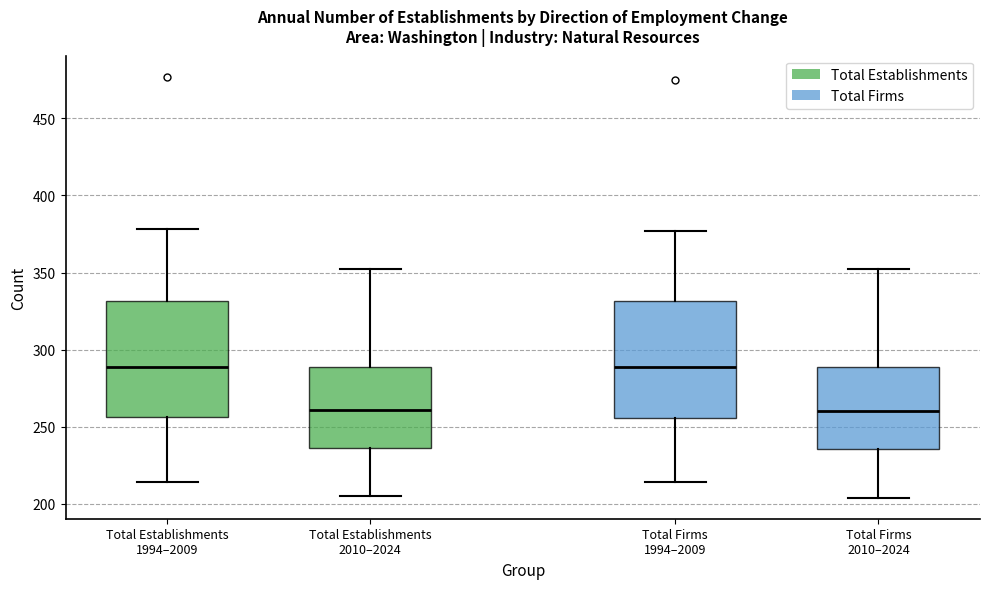

Where does the lower whisker of the box for Total Establishments 2010–2024 end on the y-axis? The values are not printed on the chart, so give them approximately, as read against the axis.

205